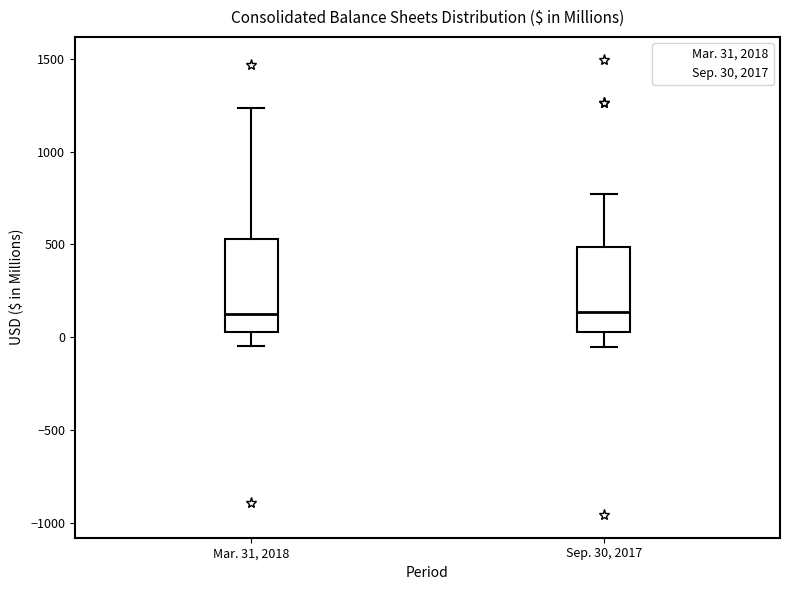

Reading left to right, transcribe this box plot: for each box, give where its median line is, the range the box spans, and where its two whiskers end, as read against the y-axis. The values are not printed on the chart, so give them approximately, as read against the axis.

Mar. 31, 2018: median 100, box 50 to 550, whiskers -50 to 1250
Sep. 30, 2017: median 150, box 50 to 500, whiskers -50 to 750